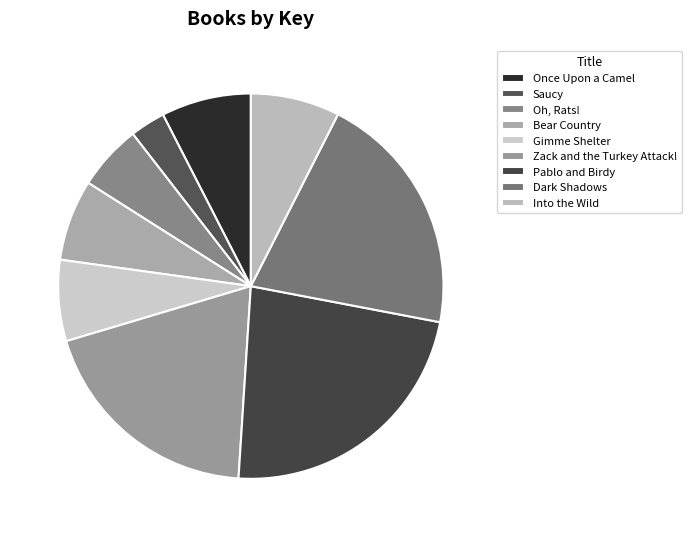

Is Saucy the majority of the pie?

No